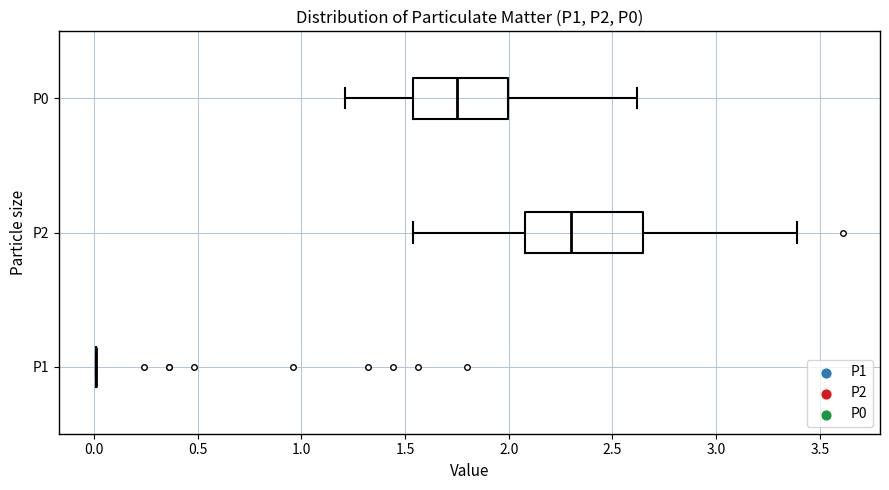

Reading bottom to top, transcribe this box plot: for each box, give where its median line is, the range the box spans, and where its two whiskers end, as read against the x-axis. The values are not printed on the chart, so give them approximately, as read against the axis.

P1: box collapsed to a line at 0.00, whiskers 0.00 to 0.00
P2: median 2.30, box 2.10 to 2.65, whiskers 1.55 to 3.40
P0: median 1.75, box 1.55 to 2.00, whiskers 1.20 to 2.60